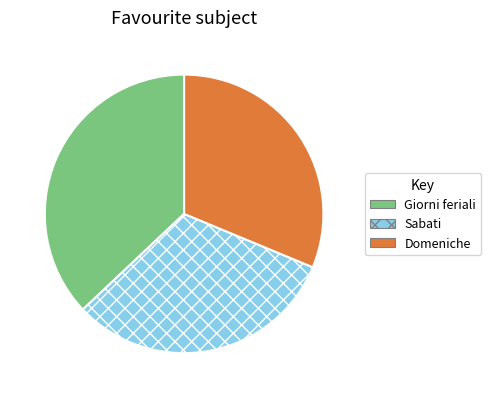

Is there any slice that represents more than half of the pie?

No